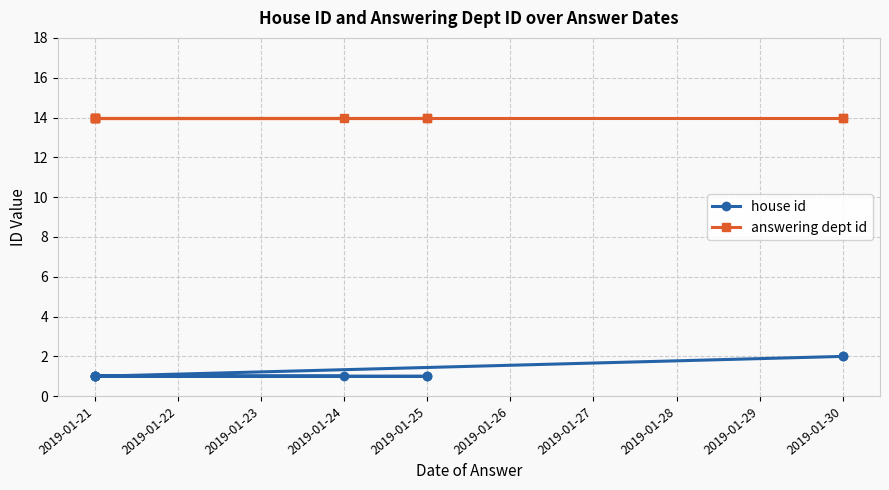

Is it true that answering dept id equals 21 at 2019-01-25?

False